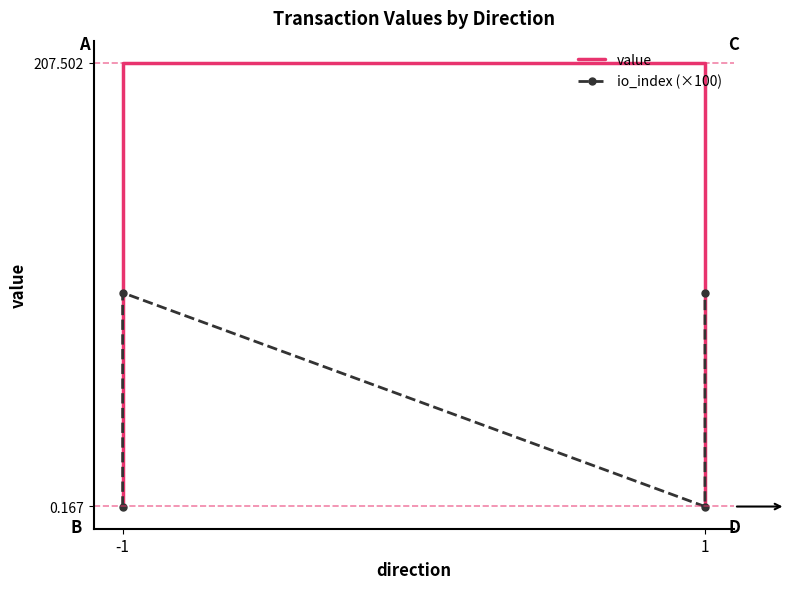

What is the difference between the maximum and second lowest values in the io_index (×100) series?

100.0